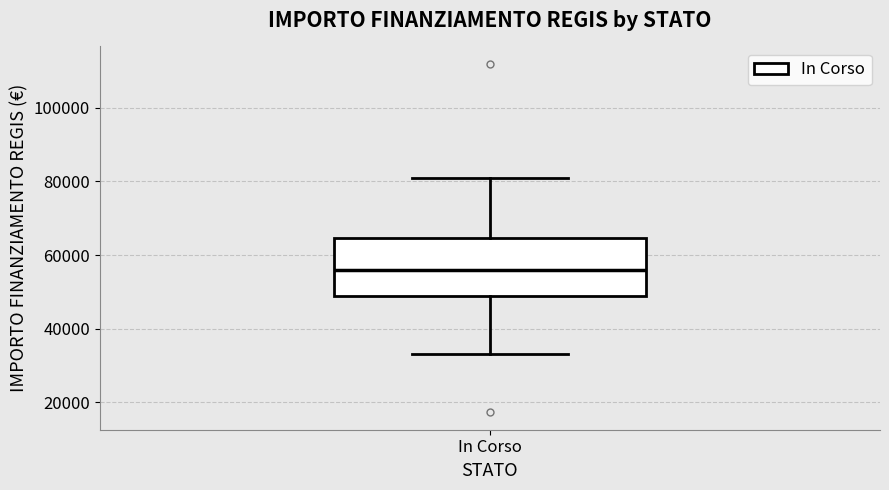

Where is the upper edge of the box for In Corso on the y-axis? The values are not printed on the chart, so give them approximately, as read against the axis.

64000